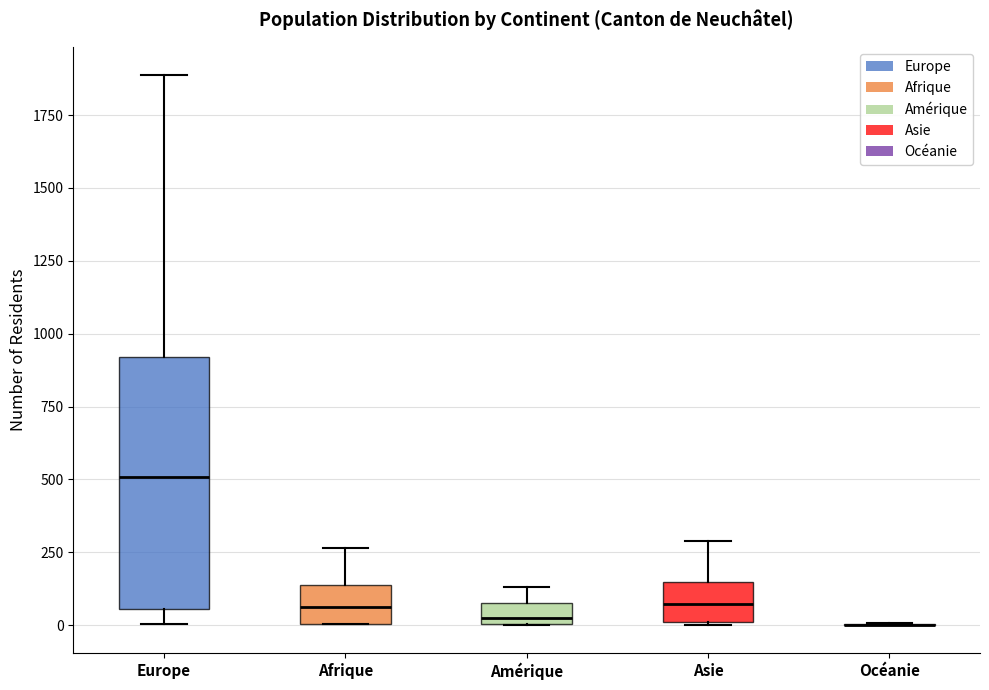

Where does the median line of the box for Asie sit on the y-axis? The values are not printed on the chart, so give them approximately, as read against the axis.

50